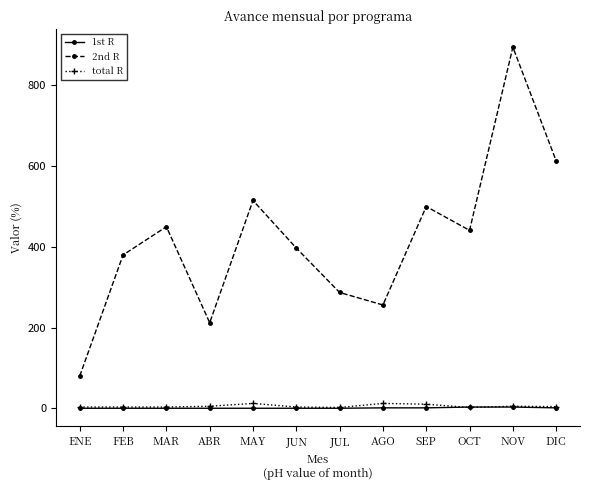

Count the number of categories in the chart.

12